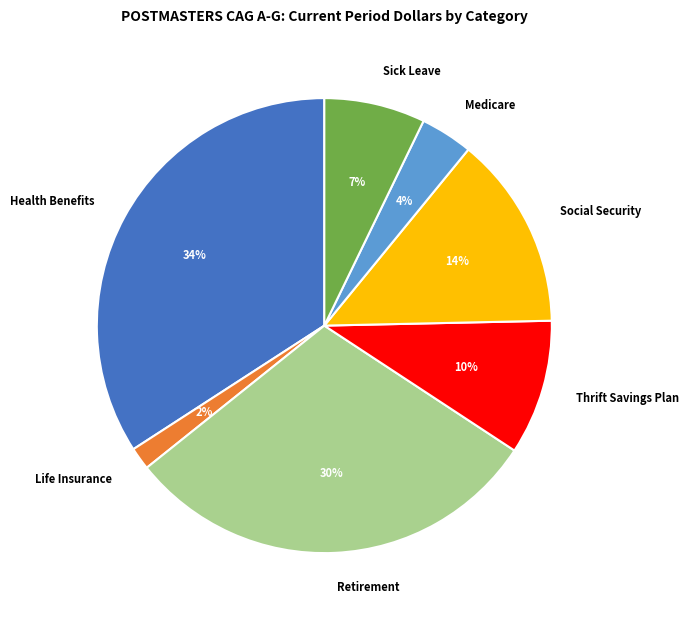

Is the sum of Retirement and Medicare greater than half?

No